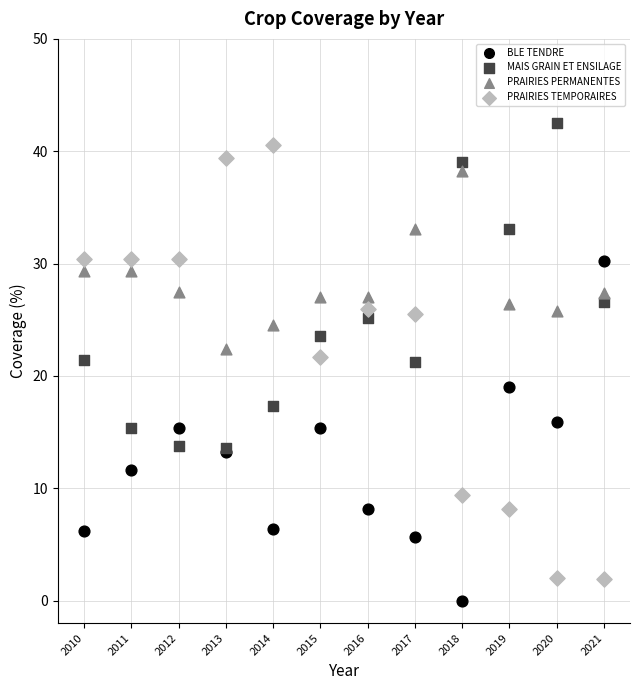

Which series has the widest spread of Y values?

PRAIRIES TEMPORAIRES